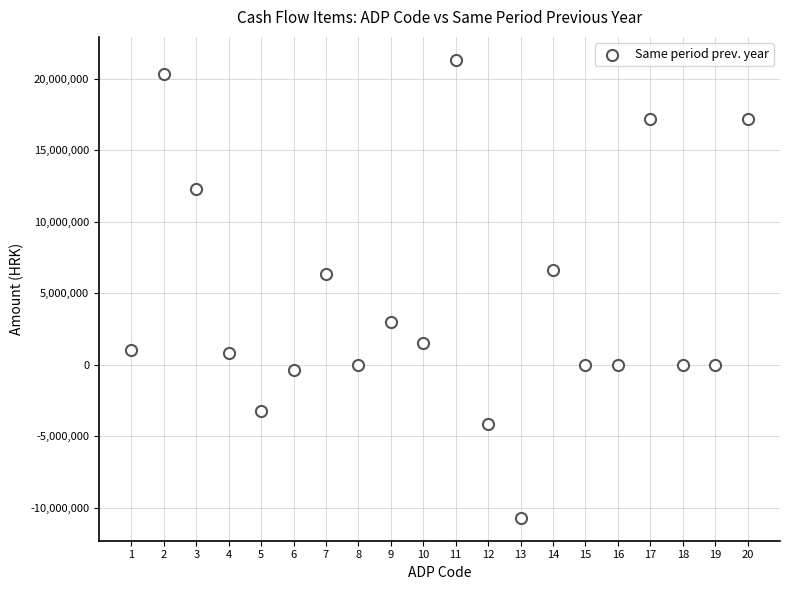

What is the range of Y values (max minus min)?

32032263